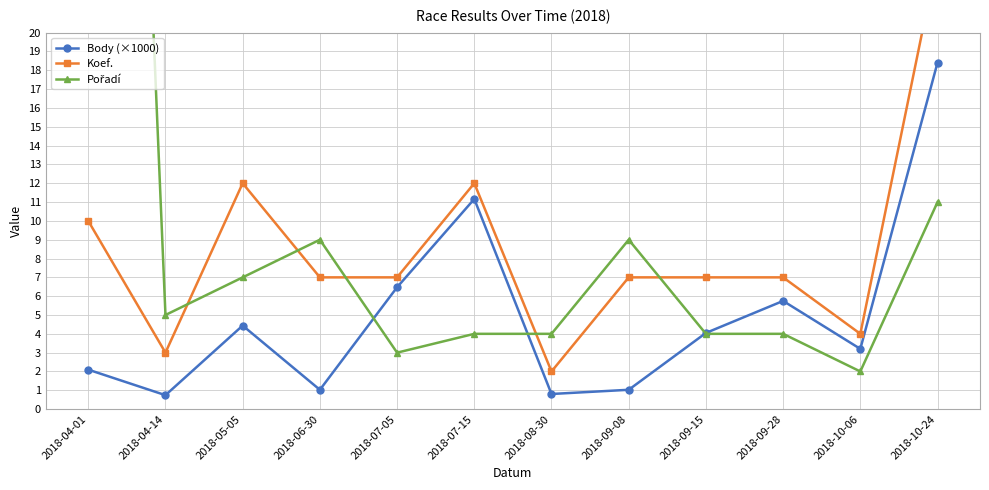

Is it true that Body (×1000) equals 0.3 at 2018-04-14?

False